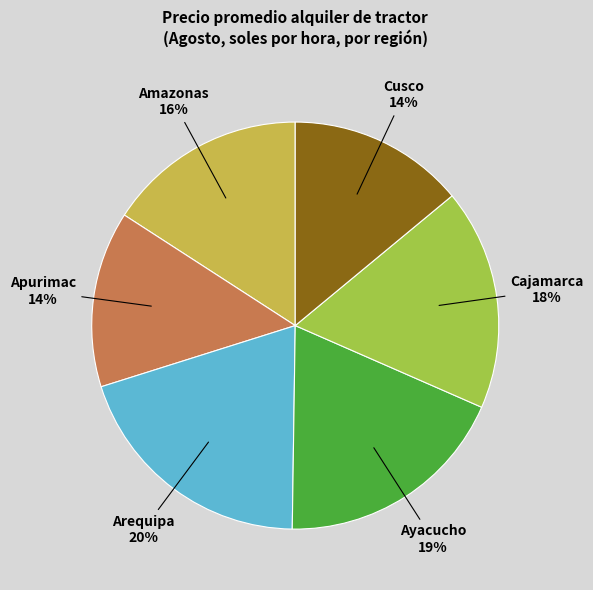

Count the number of slices in the pie.

6